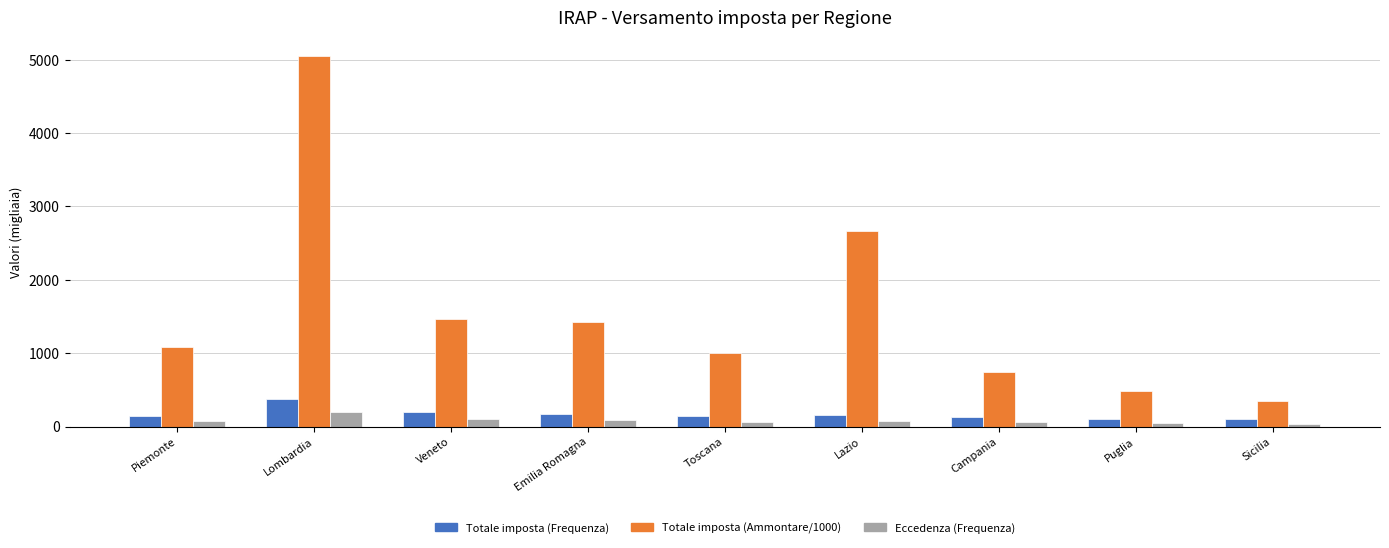

How many values in the Totale imposta (Frequenza) series are below 145?

4